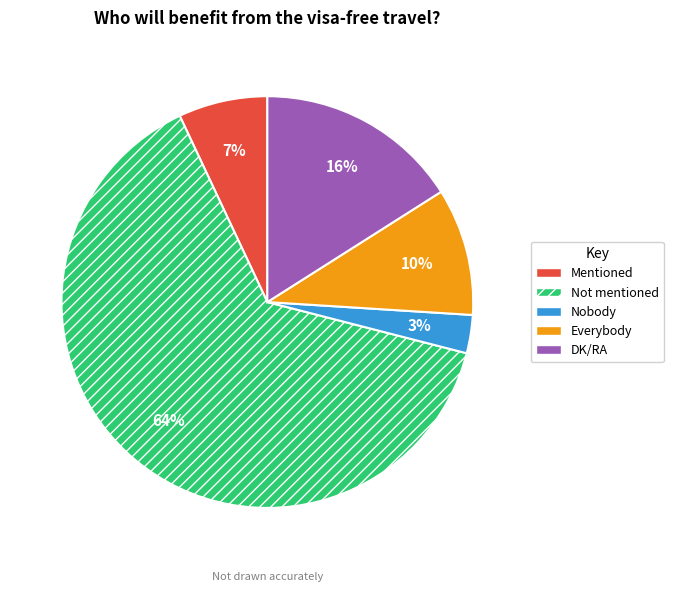

What is the majority slice?

Not mentioned